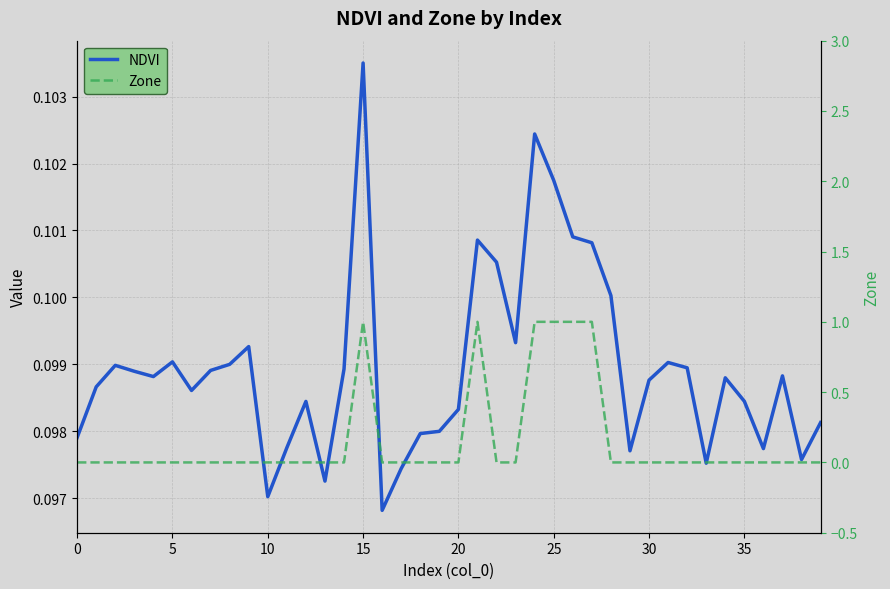

Reading left to right, what are all the values shown in this chart?

NDVI: 0.1	0.1	0.1	0.1	0.1	0.1	0.1	0.1	0.1	0.1	0.1	0.1	0.1	0.1	0.1	0.1	0.1	0.1	0.1	0.1	0.1	0.1	0.1	0.1	0.1	0.1	0.1	0.1	0.1	0.1	0.1	0.1	0.1	0.1	0.1	0.1	0.1	0.1	0.1	0.1
Zone: 0.0	0.0	0.0	0.0	0.0	0.0	0.0	0.0	0.0	0.0	0.0	0.0	0.0	0.0	0.0	1.0	0.0	0.0	0.0	0.0	0.0	1.0	0.0	0.0	1.0	1.0	1.0	1.0	0.0	0.0	0.0	0.0	0.0	0.0	0.0	0.0	0.0	0.0	0.0	0.0